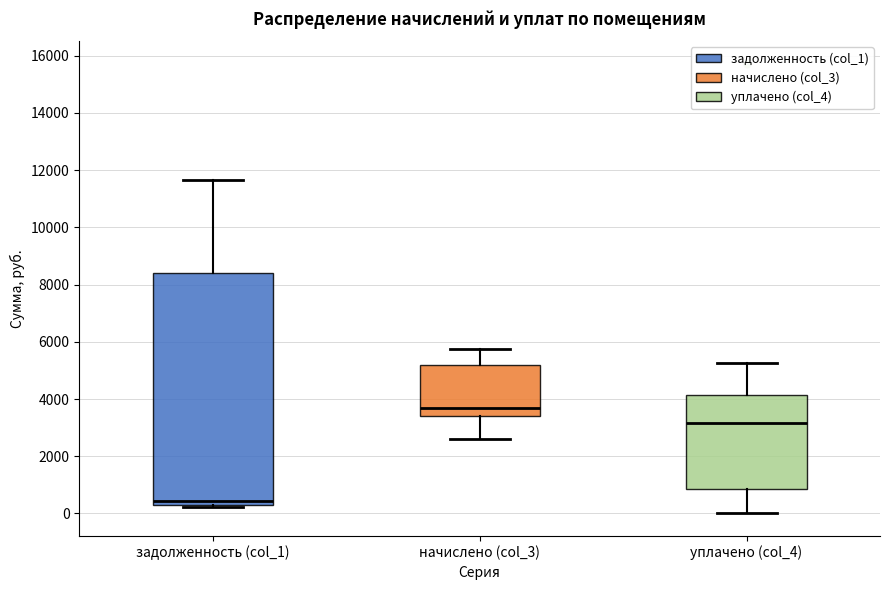

Which box has the lowest median line?

задолженность (col_1)